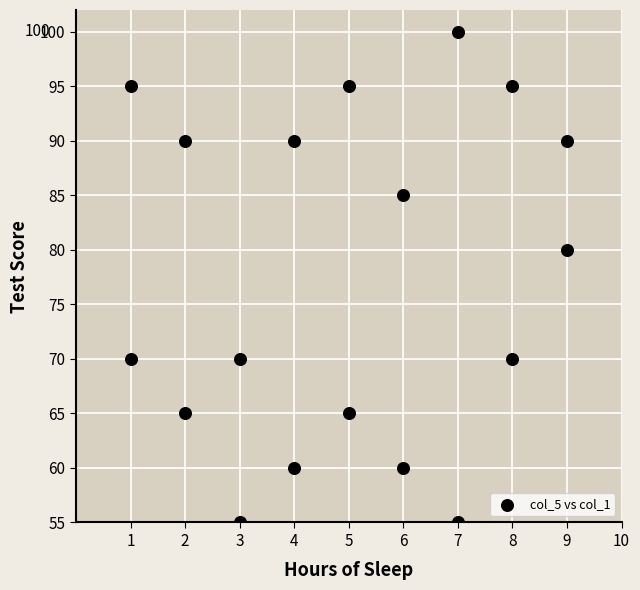

What Y value in the scatter plot is closest to 77?

80